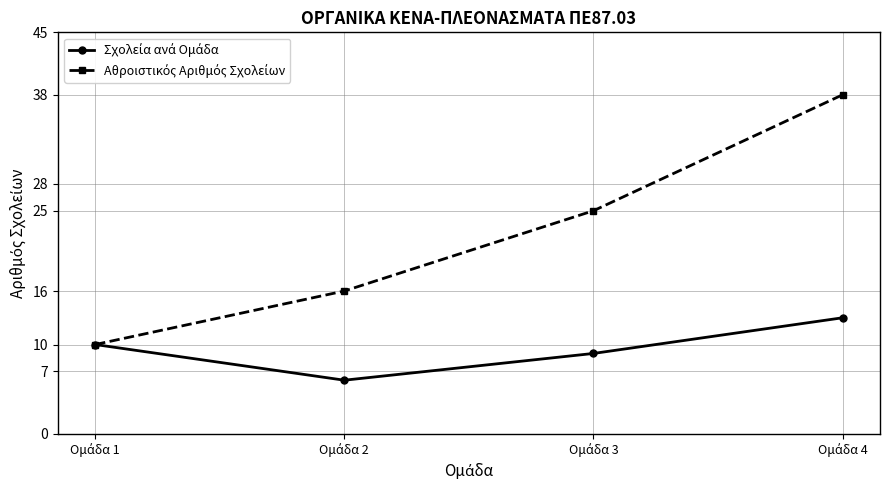

How many lines are shown in the chart?

2